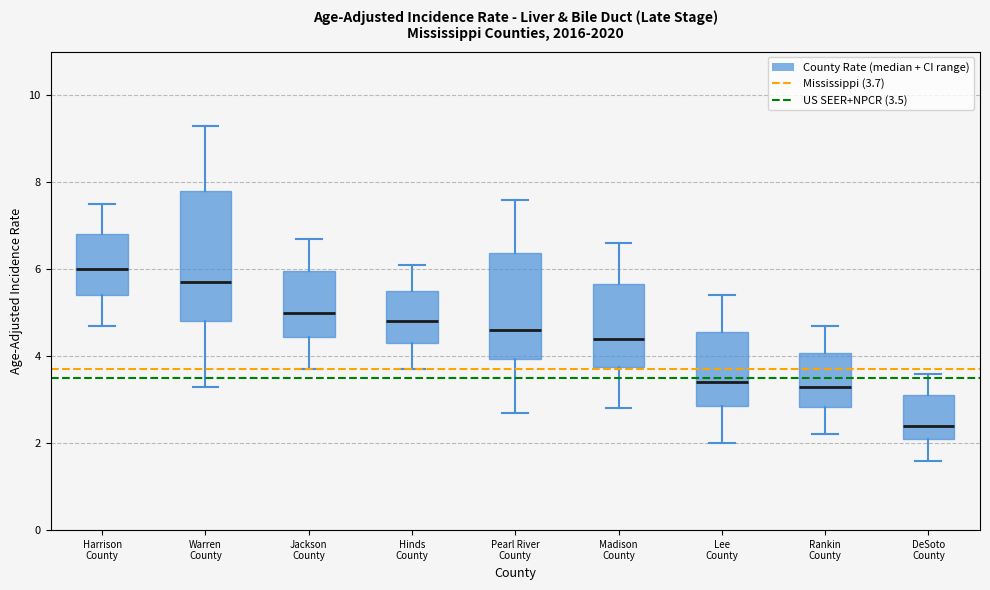

Reading left to right, transcribe this box plot: for each box, give where its median line is, the range the box spans, and where its two whiskers end, as read against the y-axis. The values are not printed on the chart, so give them approximately, as read against the axis.

Harrison County: median 6.0, box 5.4 to 6.8, whiskers 4.8 to 7.6
Warren County: median 5.8, box 4.8 to 7.8, whiskers 3.4 to 9.4
Jackson County: median 5.0, box 4.4 to 6.0, whiskers 3.8 to 6.8
Hinds County: median 4.8, box 4.4 to 5.6, whiskers 3.8 to 6.2
Pearl River County: median 4.6, box 4.0 to 6.4, whiskers 2.8 to 7.6
Madison County: median 4.4, box 3.8 to 5.6, whiskers 2.8 to 6.6
Lee County: median 3.4, box 2.8 to 4.6, whiskers 2.0 to 5.4
Rankin County: median 3.4, box 2.8 to 4.0, whiskers 2.2 to 4.8
DeSoto County: median 2.4, box 2.2 to 3.2, whiskers 1.6 to 3.6